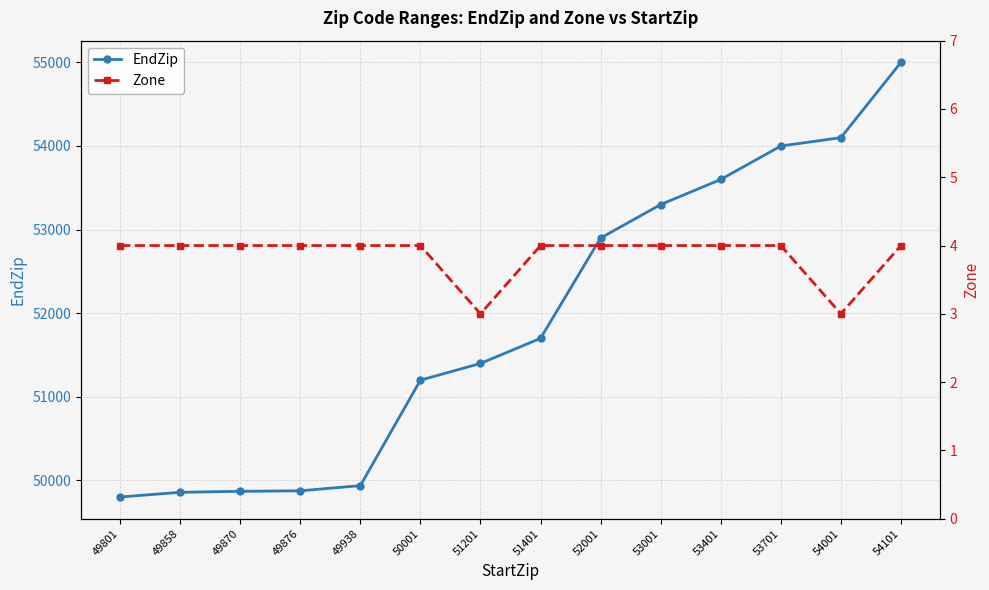

Does the chart have visible grid lines?

Yes